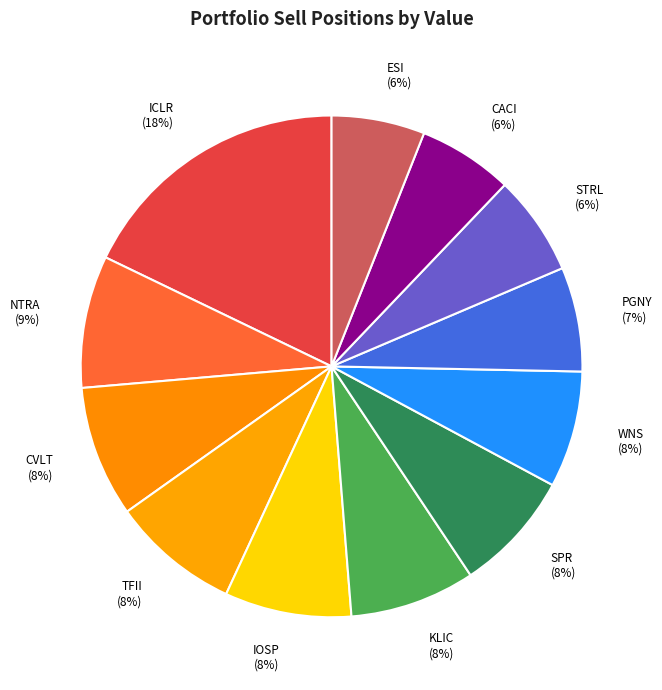

True or false: TFII accounts for 8% of the total.

True